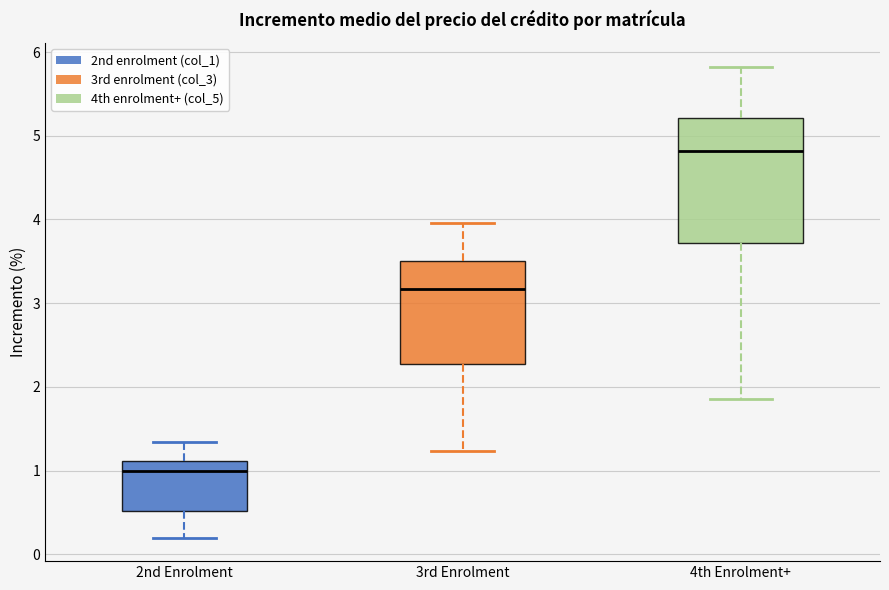

Which box's median line is the lowest?

2nd Enrolment